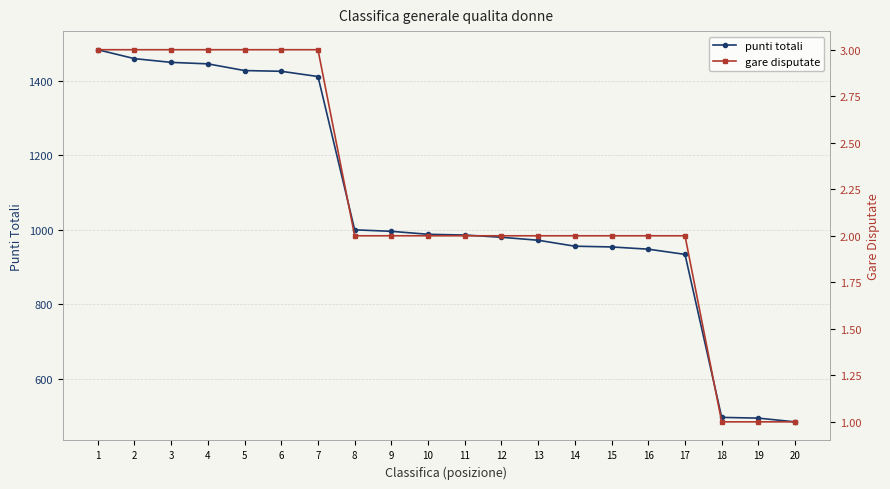

True or false: gare disputate and punti totali intersect in this chart.

False